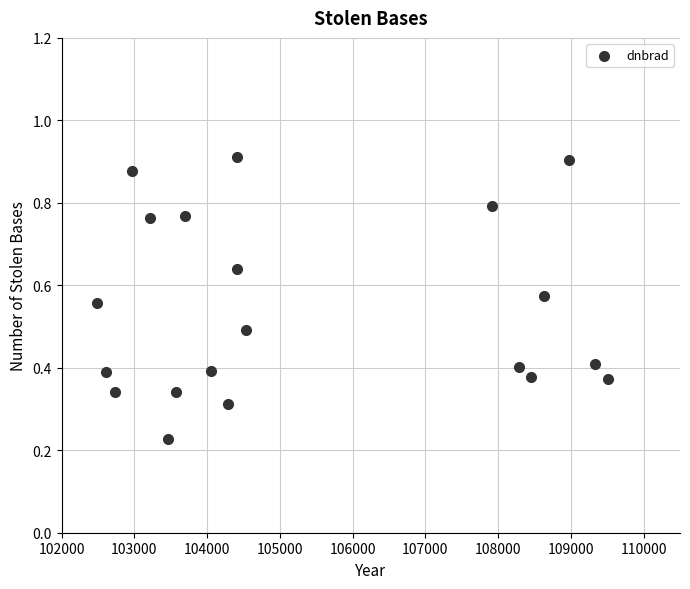

What is the range of Y values (max minus min)?

0.7